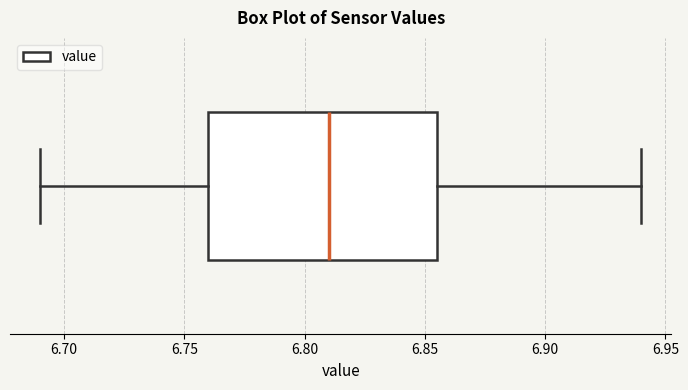

Transcribe this box plot: give where the median line is, the range the box spans, and where the two whiskers end, as read against the x-axis. The values are not printed on the chart, so give them approximately, as read against the axis.

median 6.810, box 6.760 to 6.855, whiskers 6.690 to 6.940